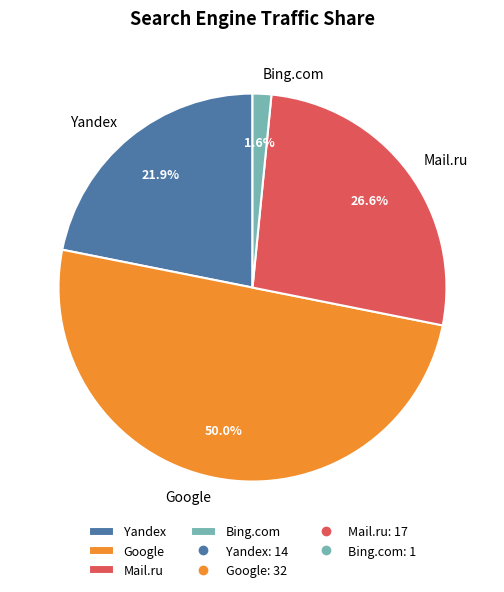

What percentage is NOT represented by Bing.com?

98.4%